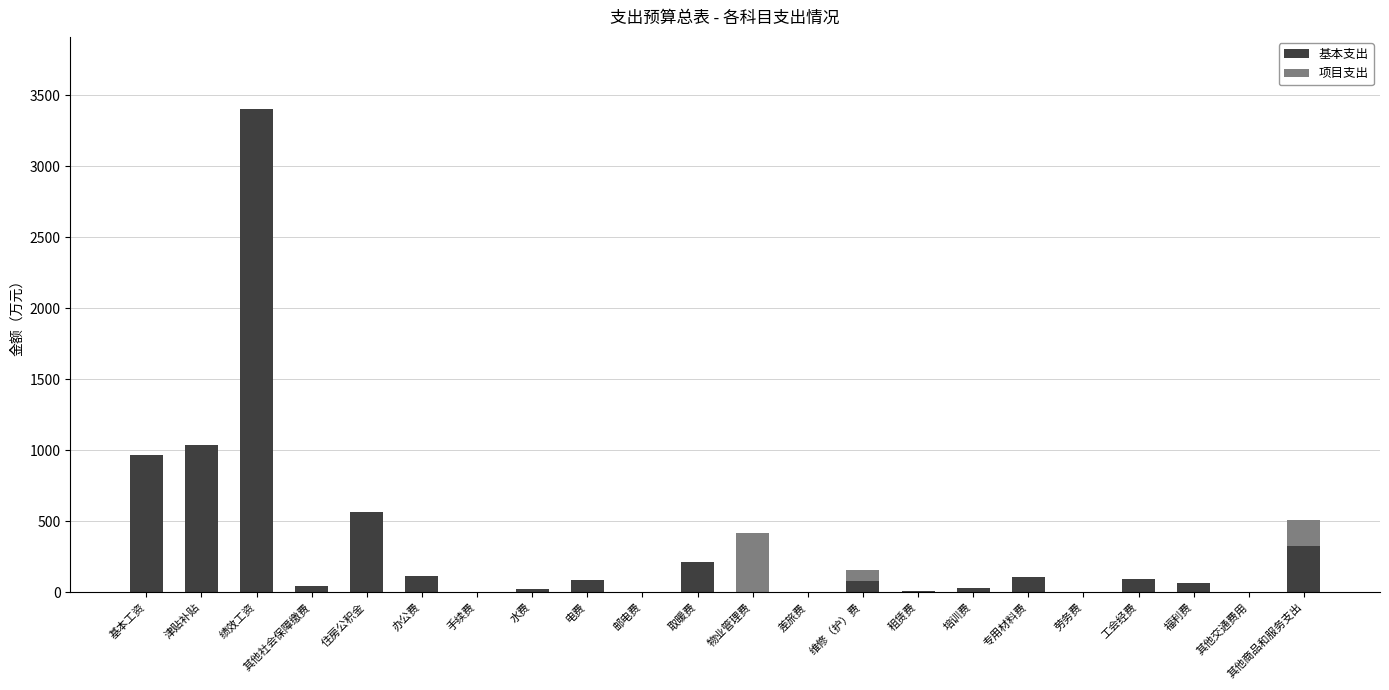

Does the chart contain stacked bars?

Yes